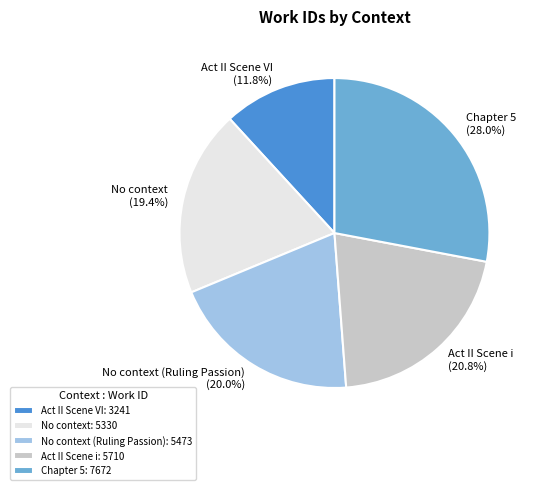

True or false: No context accounts for 8% of the total.

False